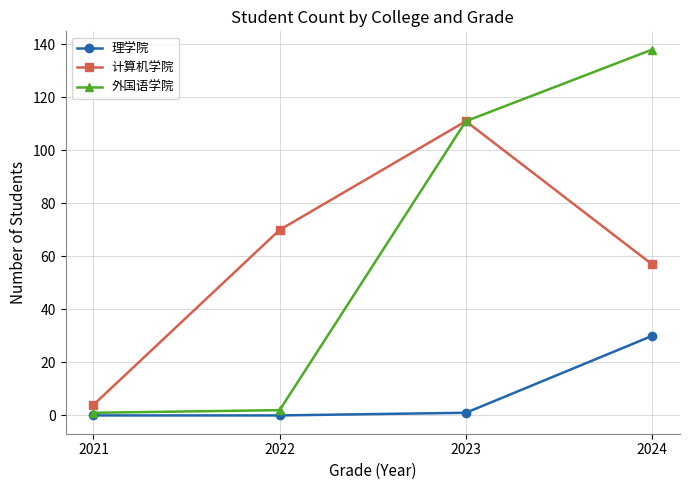

Reading right to left, extract all data points from this chart.

理学院: 30	1	0	0
计算机学院: 57	111	70	4
外国语学院: 138	111	2	1